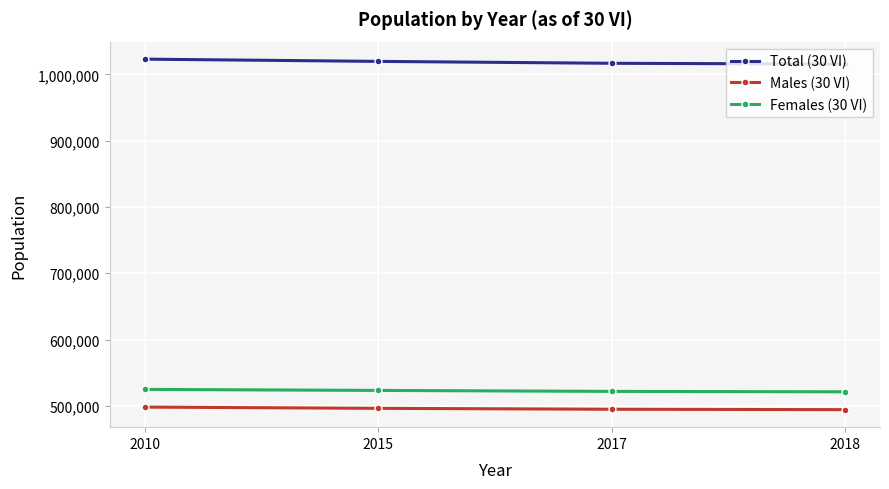

Read the Males (30 VI) value at 2018.

494274